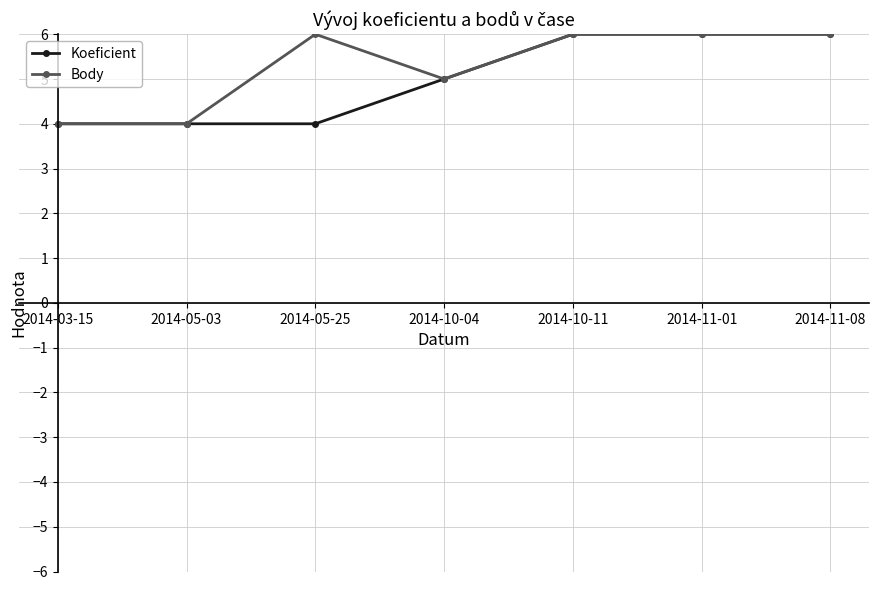

What is the maximum value for Koeficient?

6